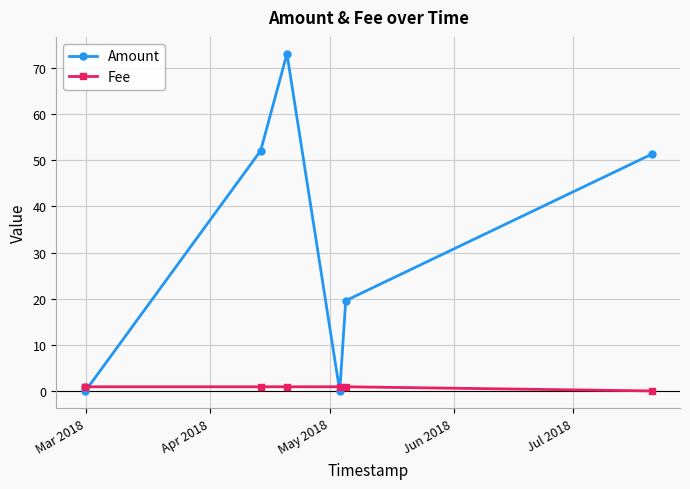

Which series has the largest range (max minus min)?

Amount